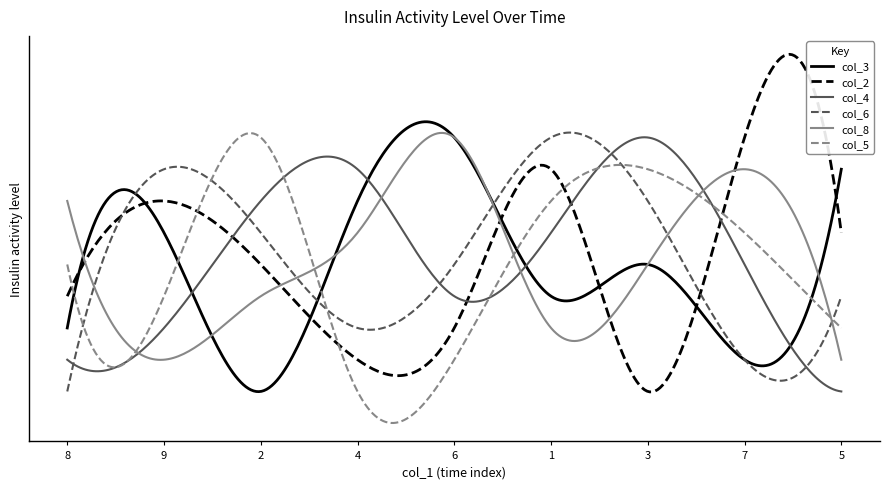

What is the sum of all col_8 values?

46